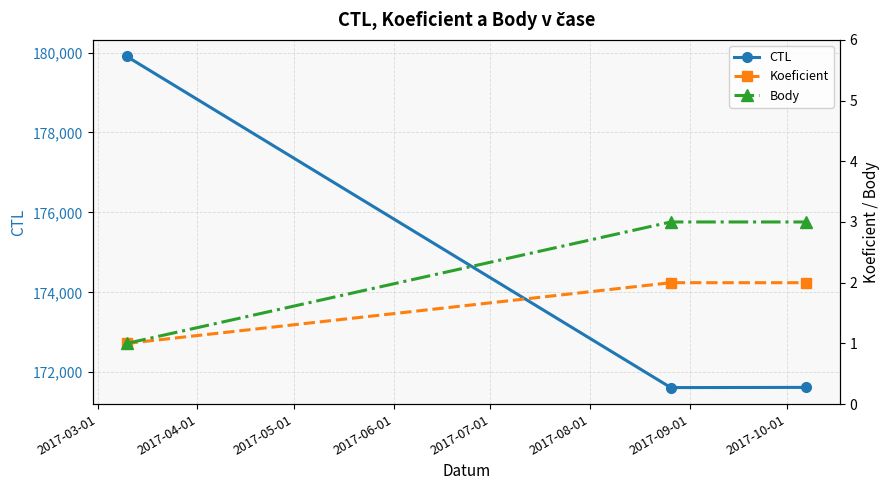

What is the highest value of the CTL series?

179904